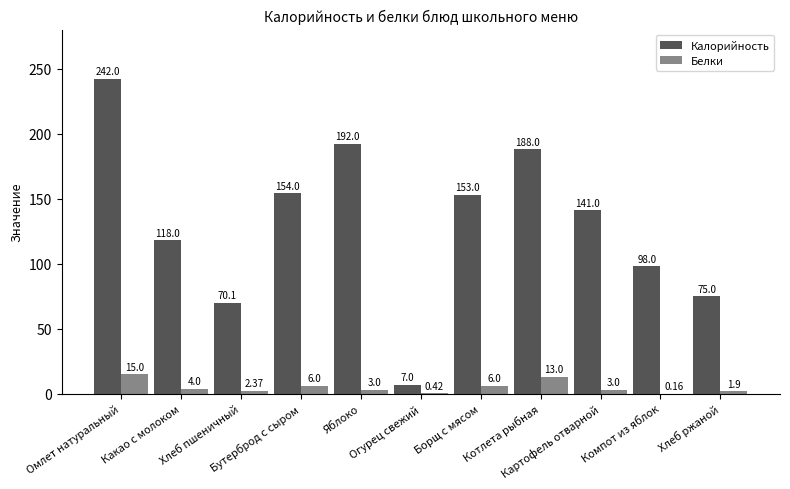

Which series has the widest spread of values?

Калорийность